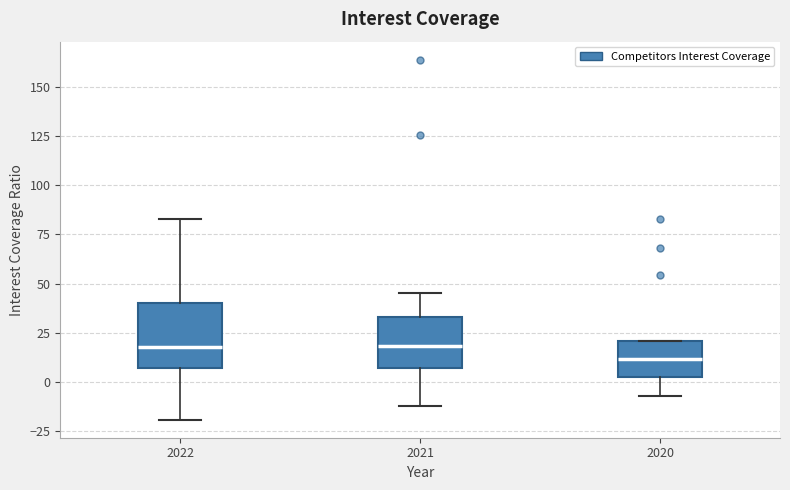

Comparing the boxes themselves (not the whiskers), which one is the tallest?

2022